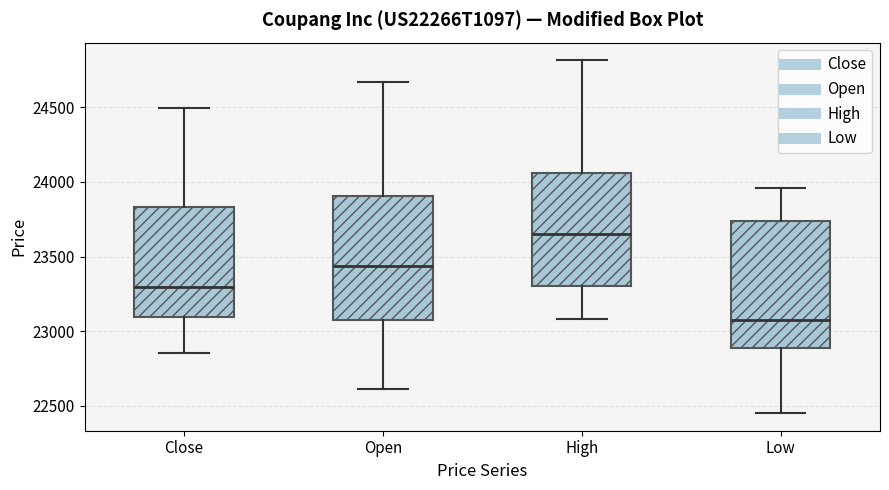

Reading left to right, transcribe this box plot: for each box, give where its median line is, the range the box spans, and where its two whiskers end, as read against the y-axis. The values are not printed on the chart, so give them approximately, as read against the axis.

Close: median 23300, box 23100 to 23850, whiskers 22850 to 24500
Open: median 23450, box 23050 to 23900, whiskers 22600 to 24650
High: median 23650, box 23300 to 24050, whiskers 23100 to 24800
Low: median 23100, box 22900 to 23750, whiskers 22450 to 23950